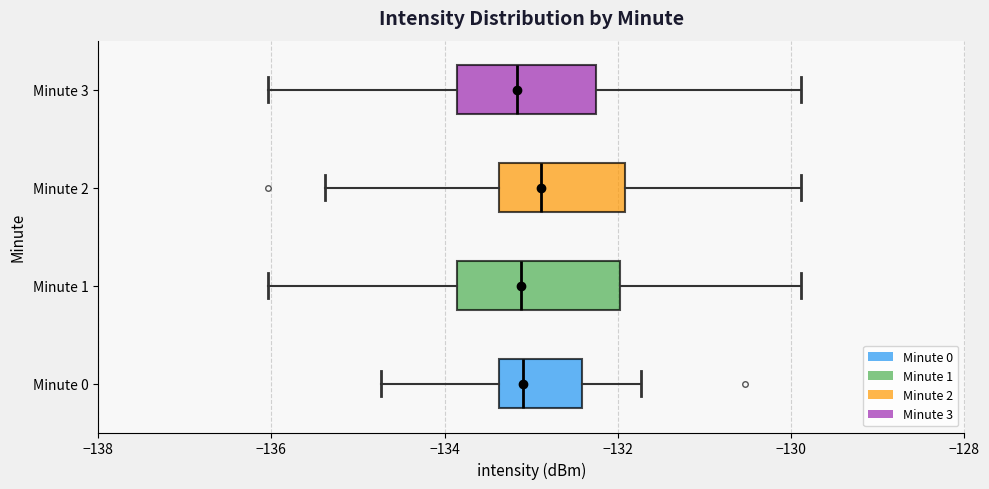

Reading bottom to top, transcribe this box plot: for each box, give where its median line is, the range the box spans, and where its two whiskers end, as read against the x-axis. The values are not printed on the chart, so give them approximately, as read against the axis.

Minute 0: median -133.0, box -133.4 to -132.4, whiskers -134.8 to -131.8
Minute 1: median -133.2, box -133.8 to -132.0, whiskers -136.0 to -129.8
Minute 2: median -132.8, box -133.4 to -132.0, whiskers -135.4 to -129.8
Minute 3: median -133.2, box -133.8 to -132.2, whiskers -136.0 to -129.8